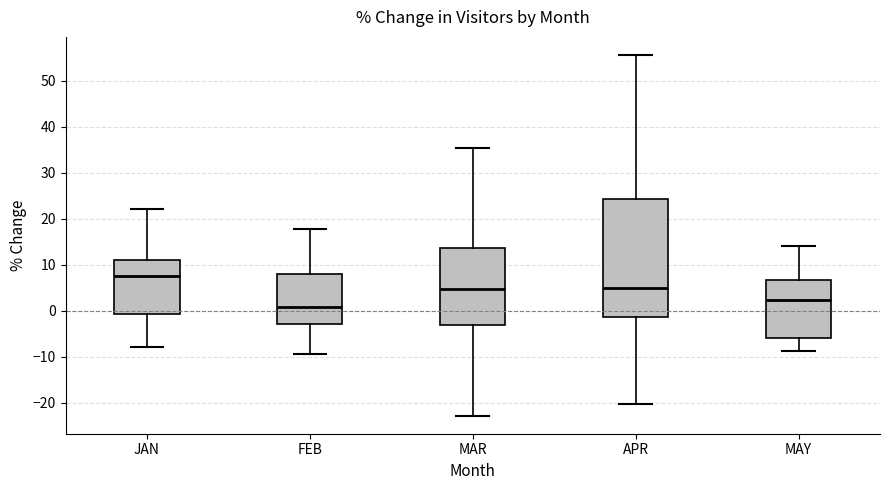

Where does the lower whisker of the box for MAR end on the y-axis? The values are not printed on the chart, so give them approximately, as read against the axis.

-23